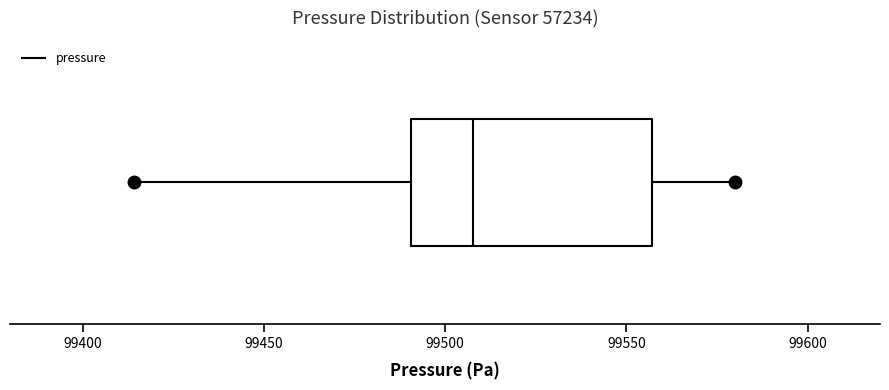

Read this box plot against the x-axis: the position of the median line, the range covered by the box, and the ends of both whiskers. The values are not printed on the chart, so give them approximately, as read against the axis.

median 99510, box 99490 to 99555, whiskers 99415 to 99580